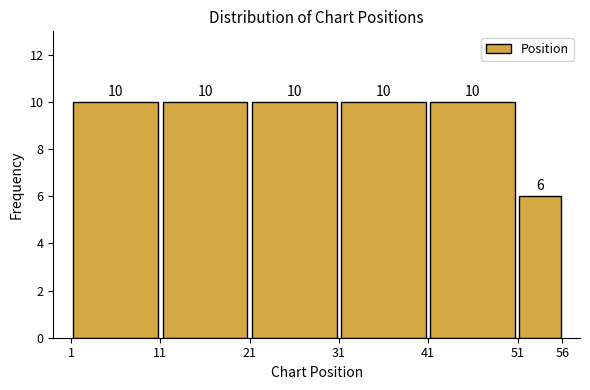

Reading left to right, list every bar in this chart as the range it spans on the x-axis followed by its height.

1 to 11: 10
11 to 21: 10
21 to 31: 10
31 to 41: 10
41 to 51: 10
51 to 56: 6